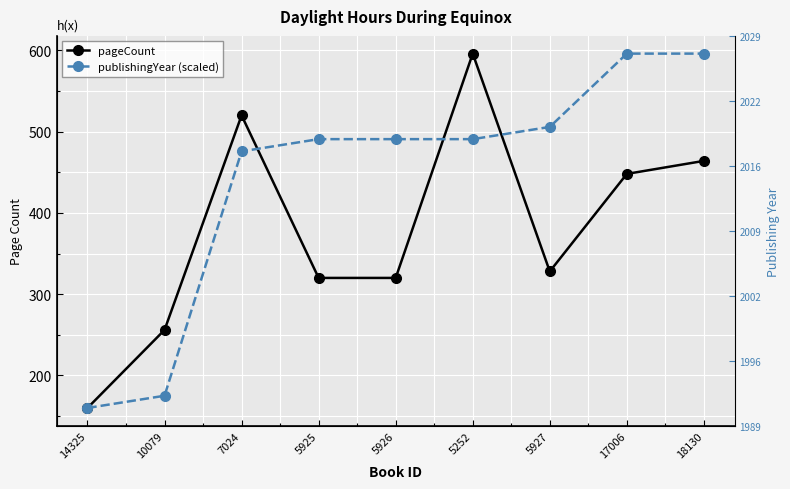

Reading left to right, what are all the values shown in this chart?

pageCount: 14325=160.0	10079=256.0	7024=520.0	5925=320.0	5926=320.0	5252=596.0	5927=328.0	17006=448.0	18130=464.0
publishingYear (scaled): 14325=160.0	10079=175.0	7024=475.7	5925=490.8	5926=490.8	5252=490.8	5927=505.8	17006=596.0	18130=596.0